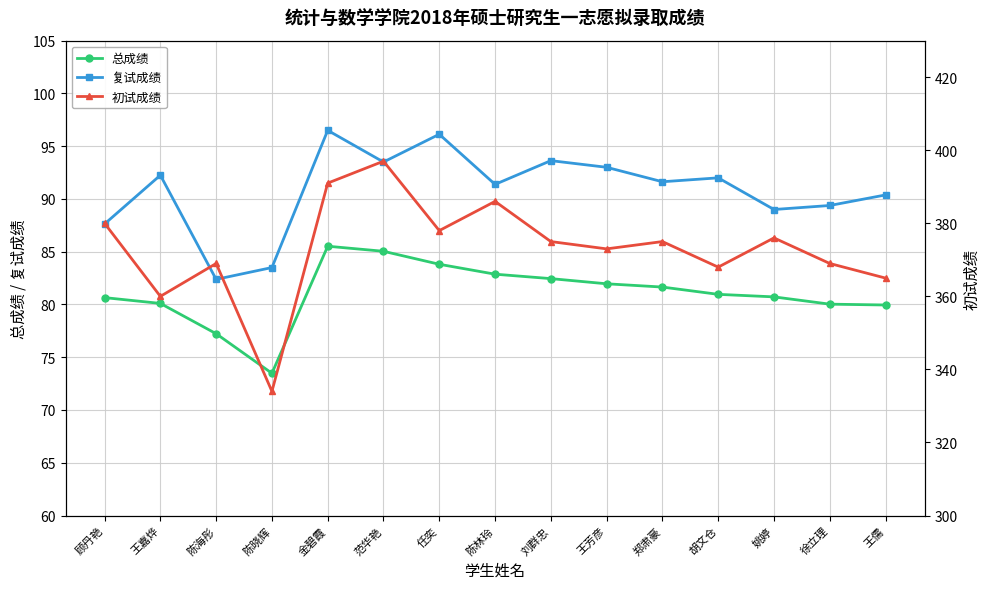

Rank the series by their maximum value, from highest to lowest.

初试成绩, 复试成绩, 总成绩